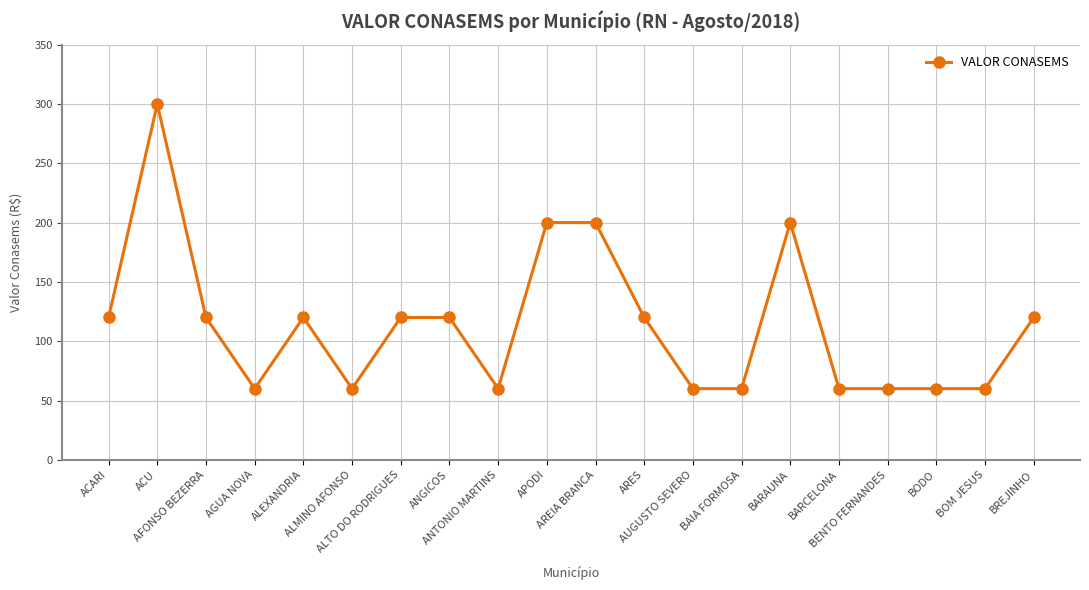

Does the chart have visible grid lines?

Yes